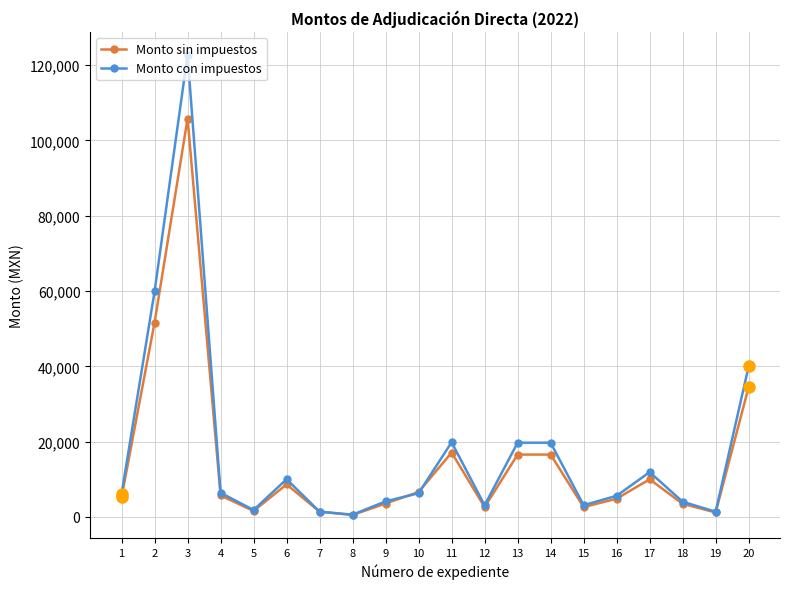

Which series has the largest total across all categories?

Monto con impuestos